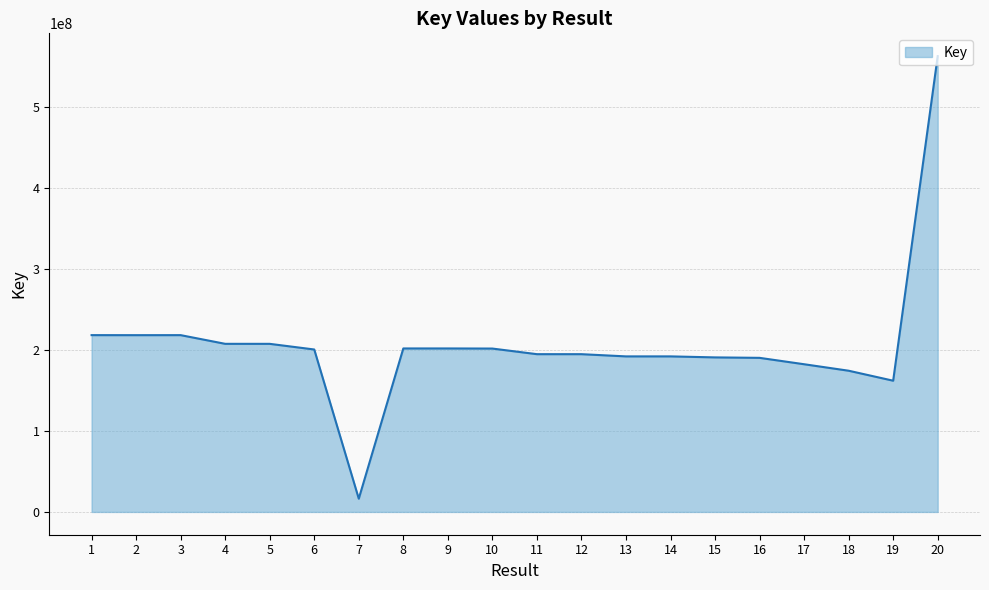

What is the difference between the values at 4 and 5?

20100